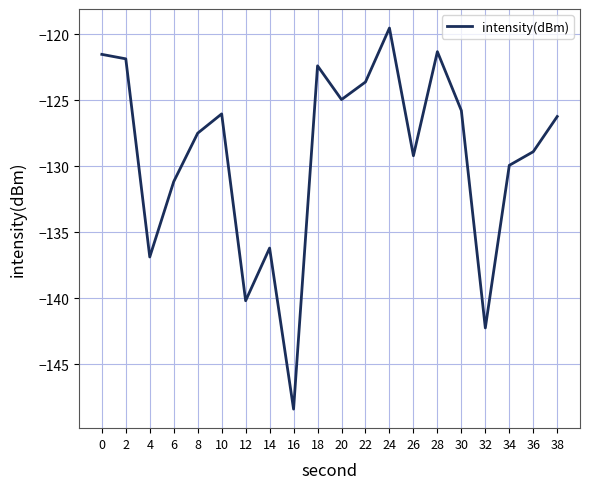

Where is the first local maximum?

10